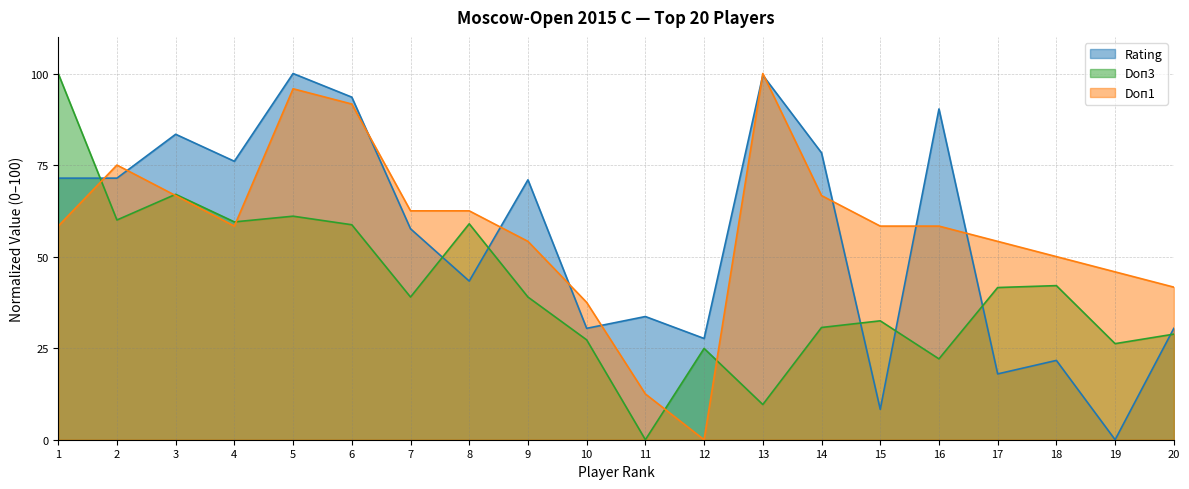

Reading left to right, what are all the values shown in this chart?

Rating: 71.4	71.4	83.4	76.0	100.0	93.5	57.6	43.3	71.0	30.4	33.6	27.6	99.5	78.3	8.3	90.3	18.0	21.7	0.0	30.4
Doп3: 100.0	60.0	67.0	59.5	61.0	58.7	39.0	59.0	39.0	27.3	0.0	24.9	9.6	30.6	32.5	22.1	41.6	42.1	26.2	28.8
Doп1: 58.3	75.0	66.7	58.3	95.8	91.7	62.5	62.5	54.2	37.5	12.5	0.0	100.0	66.7	58.3	58.3	54.2	50.0	45.8	41.7